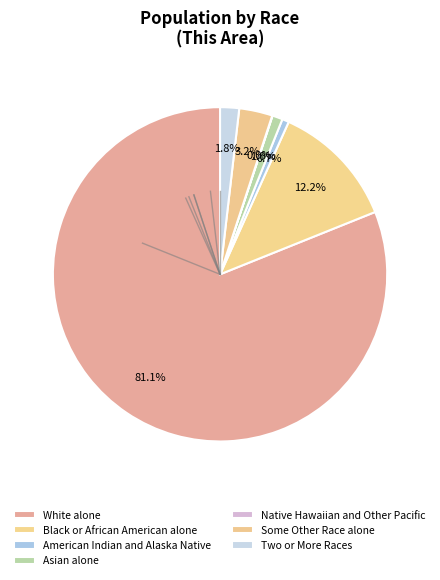

Count the number of slices in the pie.

7